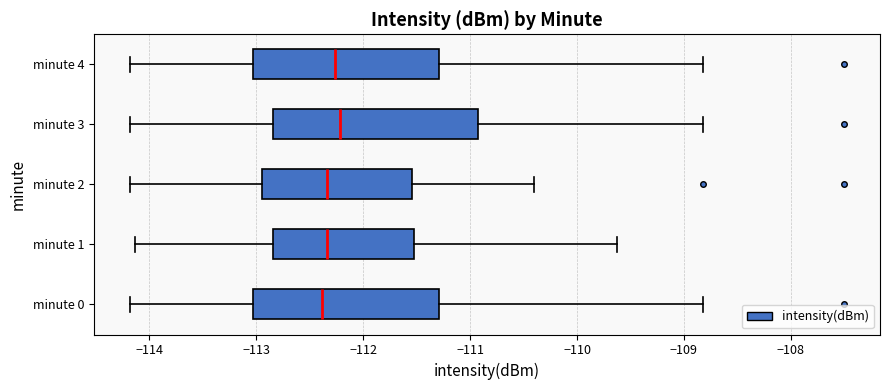

Reading bottom to top, transcribe this box plot: for each box, give where its median line is, the range the box spans, and where its two whiskers end, as read against the x-axis. The values are not printed on the chart, so give them approximately, as read against the axis.

minute 0: median -112.4, box -113.0 to -111.3, whiskers -114.2 to -108.8
minute 1: median -112.3, box -112.8 to -111.5, whiskers -114.1 to -109.6
minute 2: median -112.3, box -112.9 to -111.5, whiskers -114.2 to -110.4
minute 3: median -112.2, box -112.8 to -110.9, whiskers -114.2 to -108.8
minute 4: median -112.3, box -113.0 to -111.3, whiskers -114.2 to -108.8